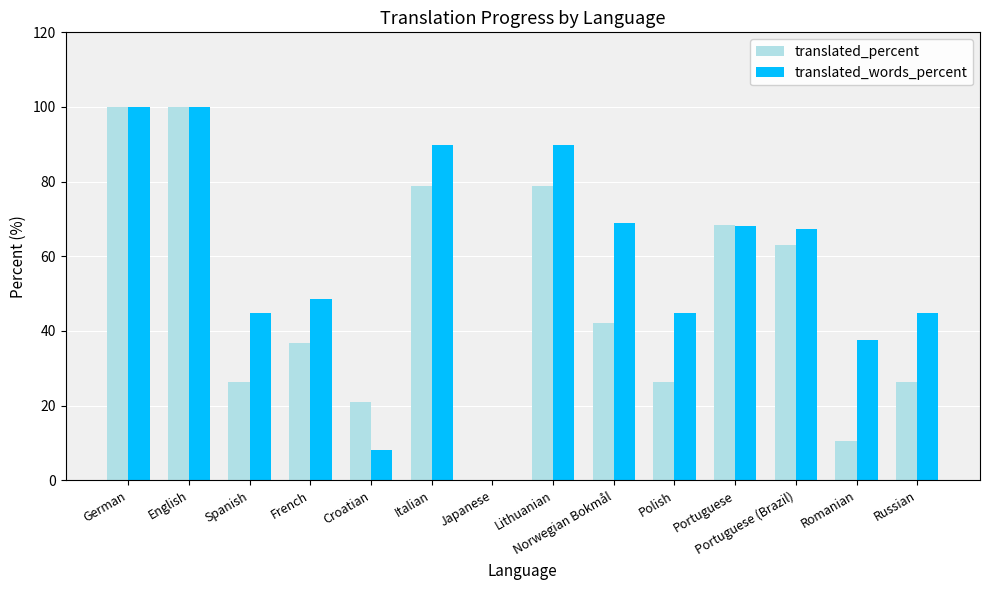

Reading right to left, what are all the values shown in this chart?

translated_percent: 26.3	10.5	63.1	68.4	26.3	42.1	78.9	0.0	78.9	21.0	36.8	26.3	100.0	100.0
translated_words_percent: 44.8	37.7	67.4	68.2	44.8	68.8	89.8	0.0	89.8	8.2	48.6	44.8	100.0	100.0